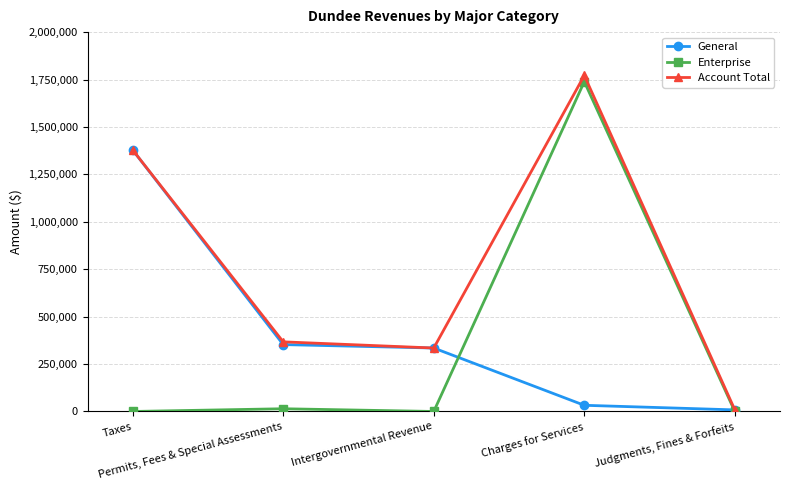

Rank the series by their maximum value, from lowest to highest.

General, Enterprise, Account Total